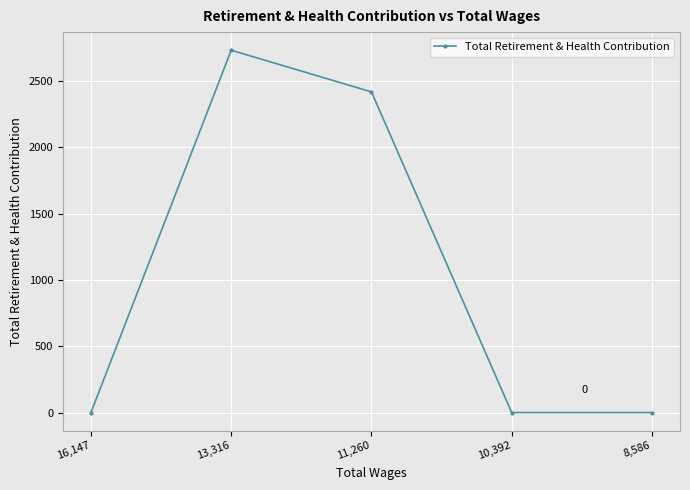

What is the difference between the maximum and minimum values?

2731